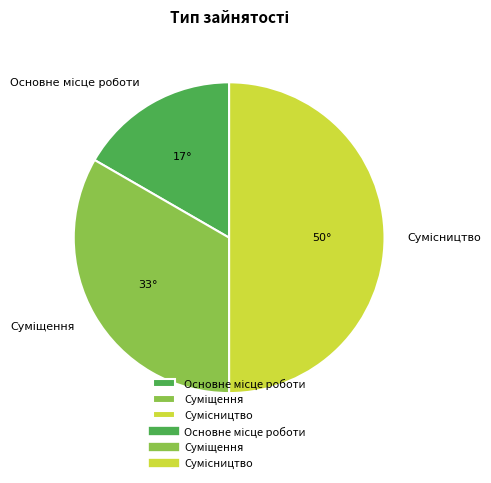

Count the number of slices in the pie.

3